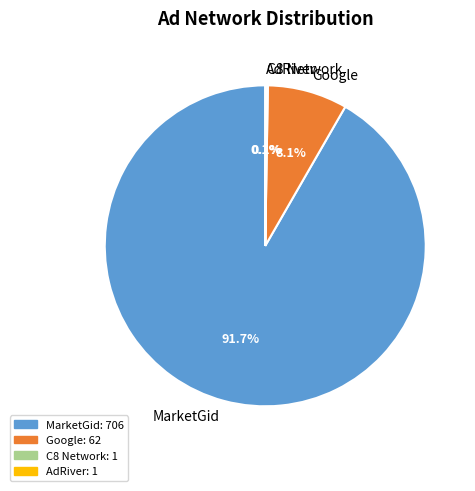

Is there a majority slice in this chart?

Yes